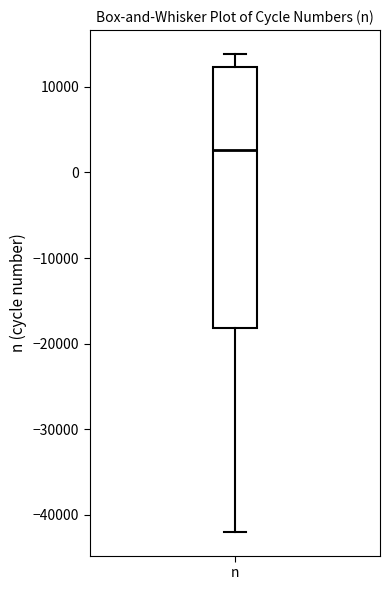

Transcribe this box plot: give where the median line is, the range the box spans, and where the two whiskers end, as read against the y-axis. The values are not printed on the chart, so give them approximately, as read against the axis.

median 3000, box -18000 to 12000, whiskers -42000 to 14000